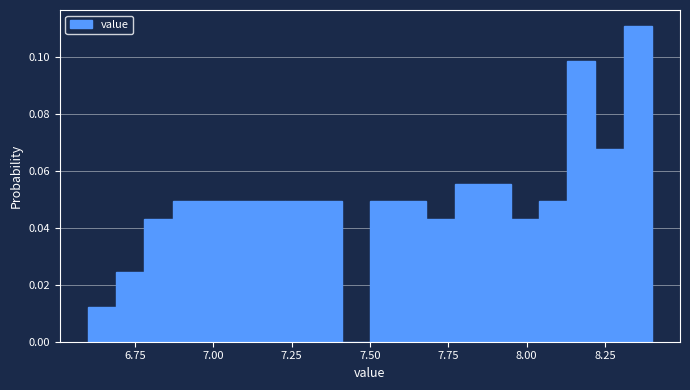

Around what value on the x-axis is the tallest bar? Give the approximate position of its centre, as read against the axis.

8.35